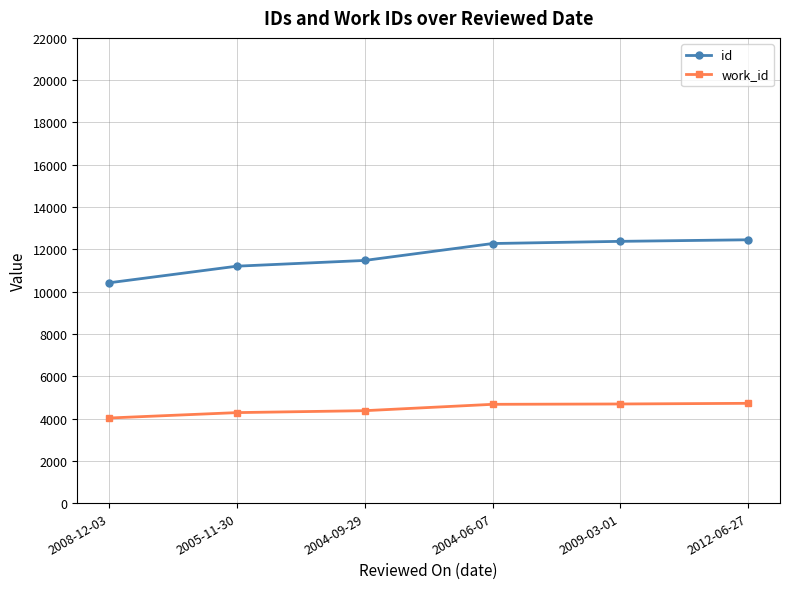

At which category does the chart reach its minimum across all series?

2008-12-03